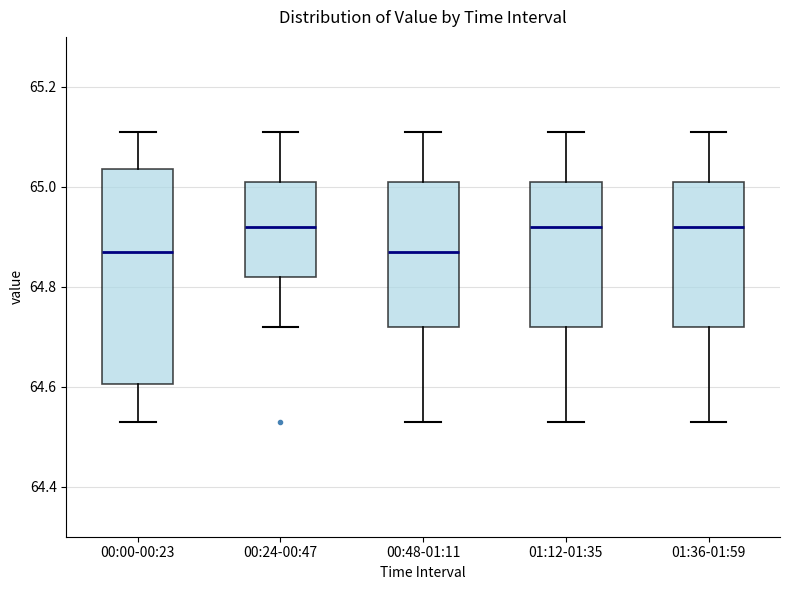

Reading left to right, transcribe this box plot: for each box, give where its median line is, the range the box spans, and where its two whiskers end, as read against the y-axis. The values are not printed on the chart, so give them approximately, as read against the axis.

00:00-00:23: median 64.88, box 64.60 to 65.04, whiskers 64.54 to 65.12
00:24-00:47: median 64.92, box 64.82 to 65.02, whiskers 64.72 to 65.12
00:48-01:11: median 64.88, box 64.72 to 65.02, whiskers 64.54 to 65.12
01:12-01:35: median 64.92, box 64.72 to 65.02, whiskers 64.54 to 65.12
01:36-01:59: median 64.92, box 64.72 to 65.02, whiskers 64.54 to 65.12